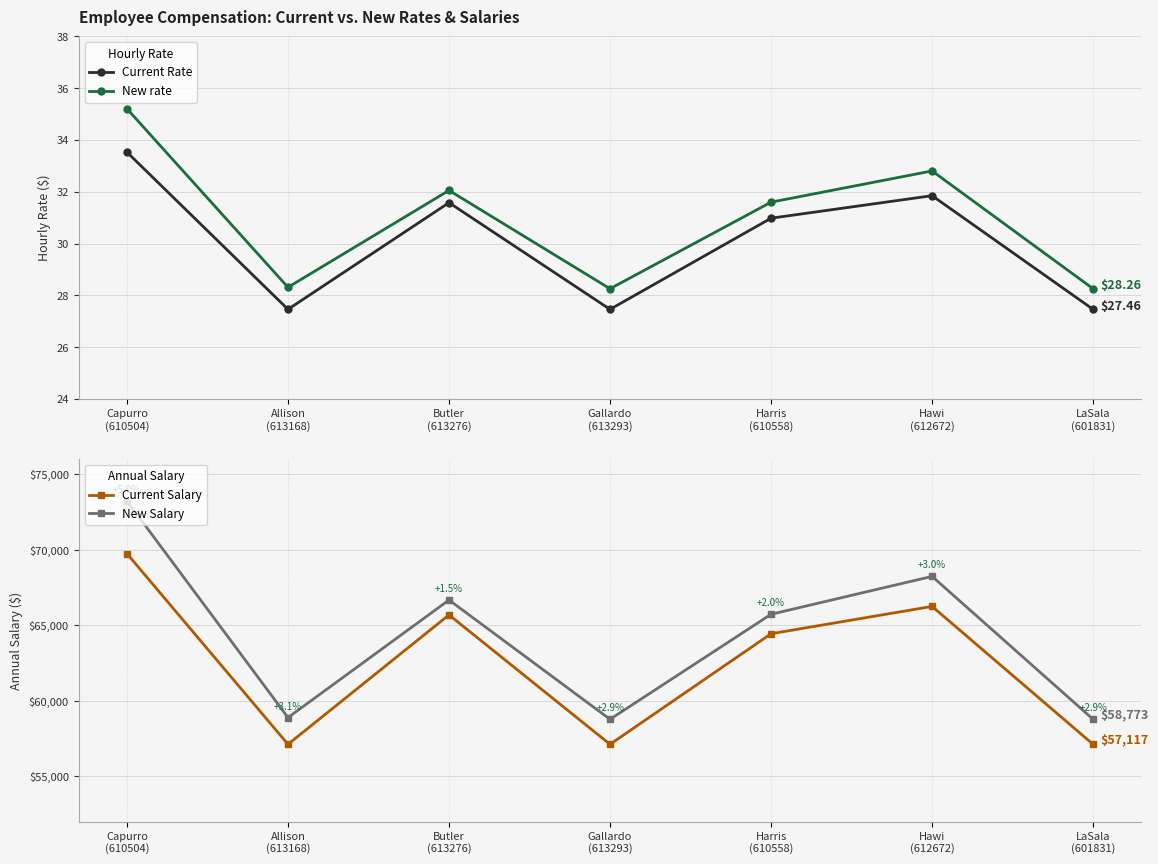

What is the spread (max minus min) of values at Harris
(610558)?

65696.2